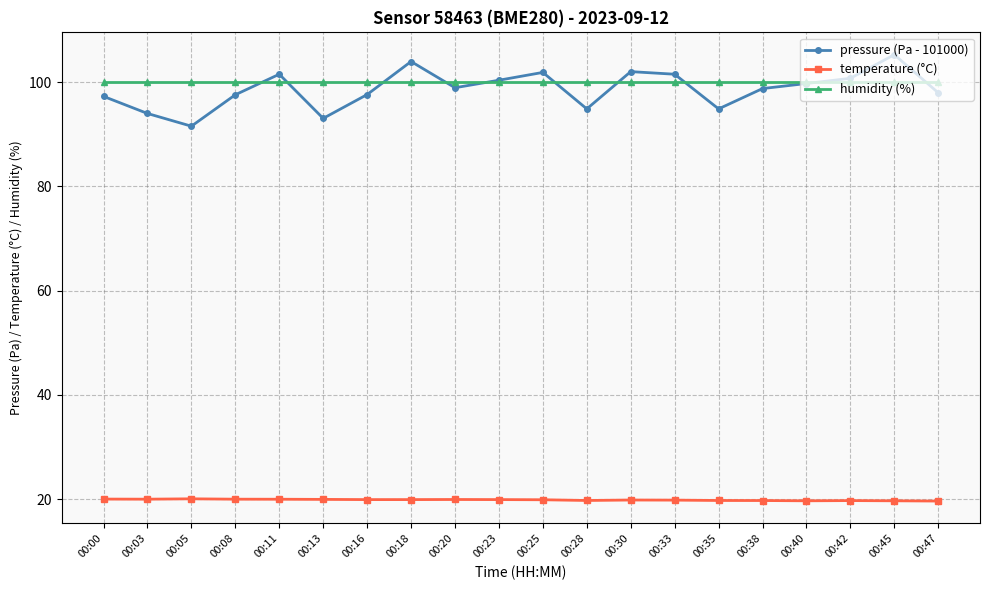

Which series has the widest spread of values?

pressure (Pa - 101000)